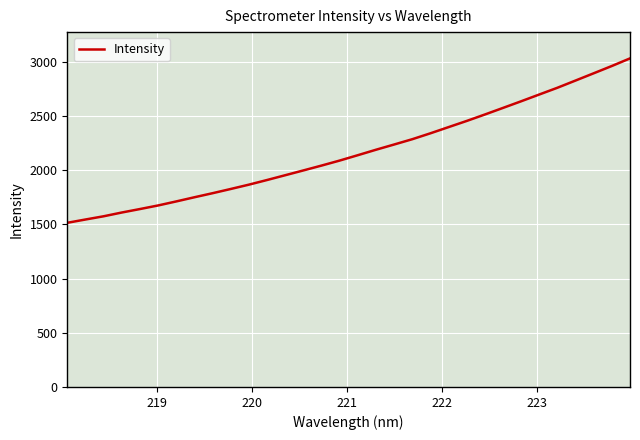

What is the smallest value displayed?

1514.6